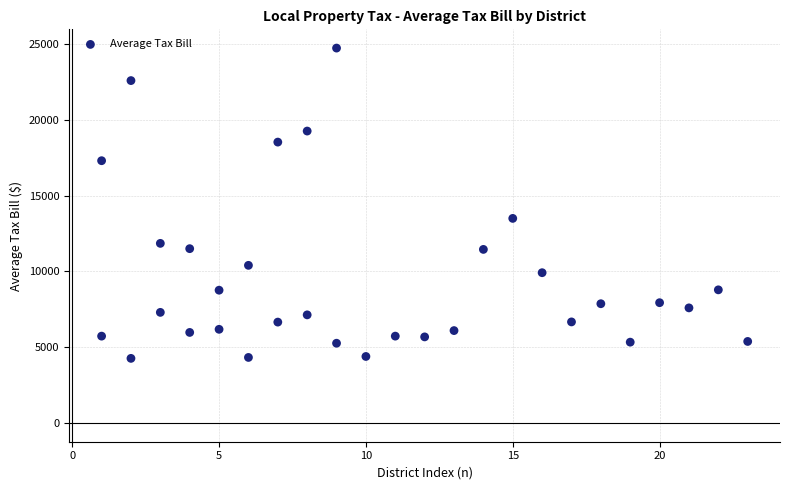

What is the range of X values (max minus min)?

22.0